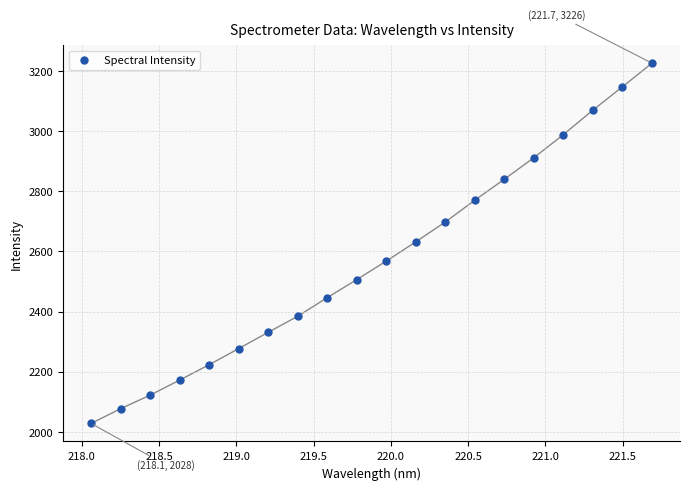

What is the range of Y values (max minus min)?

1198.0